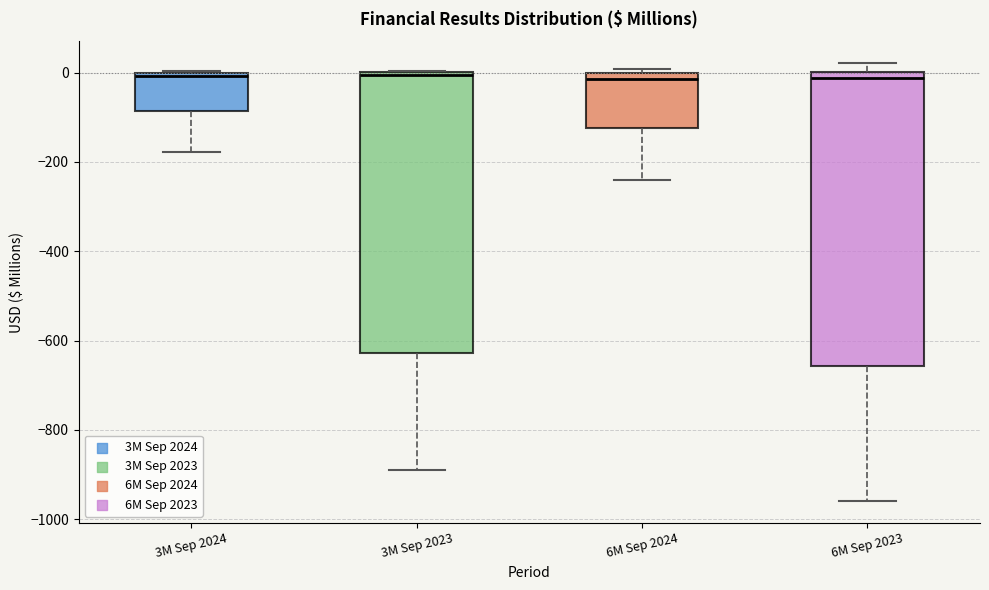

Where does the lower whisker of the box for 3M Sep 2024 end on the y-axis? The values are not printed on the chart, so give them approximately, as read against the axis.

-180